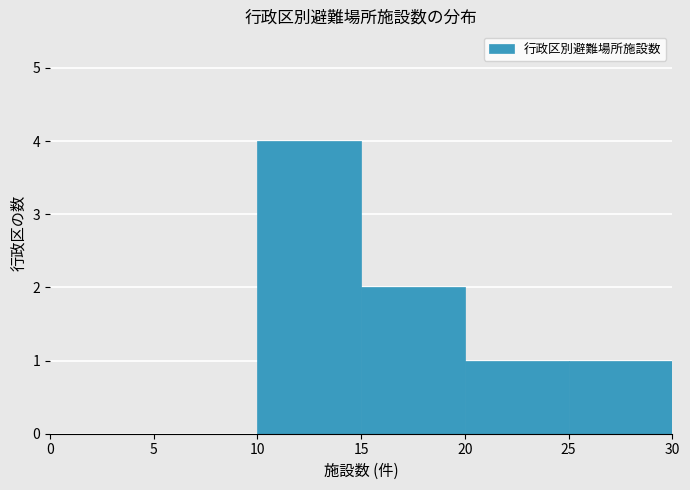

Reading left to right, transcribe this chart: for each bar, give the range it covers on the x-axis and its height. The values are not printed on the chart, so give them approximately, as read against the axis.

0 to 5: 0
5 to 10: 0
10 to 15: 4
15 to 20: 2
20 to 25: 1
25 to 30: 1